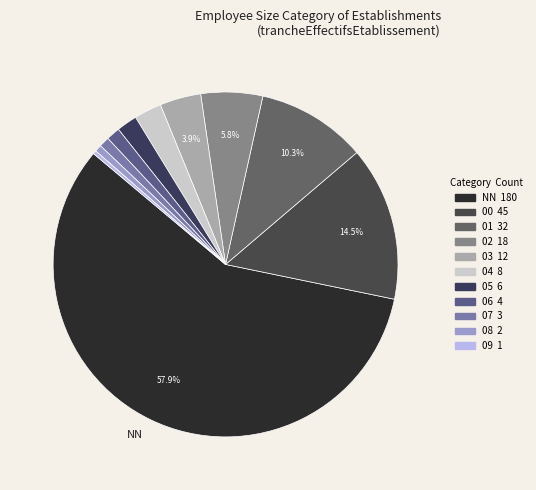

True or false: 04 accounts for 14% of the total.

False